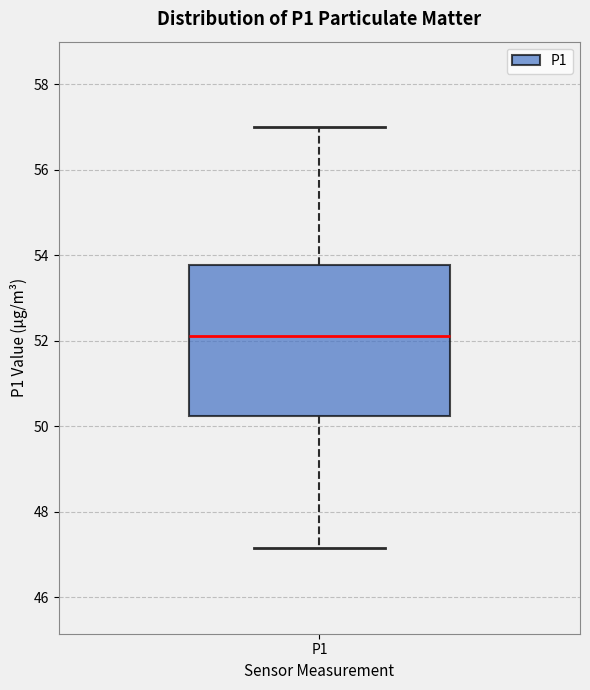

Where does the lower whisker of the box for P1 end on the y-axis? The values are not printed on the chart, so give them approximately, as read against the axis.

47.2